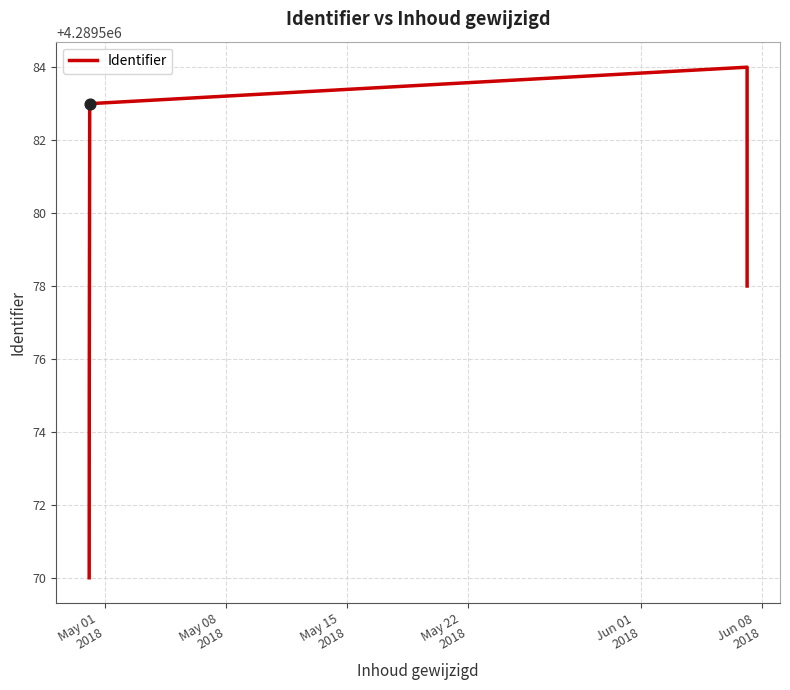

True or false: the data has more than 1 interior local peaks.

False